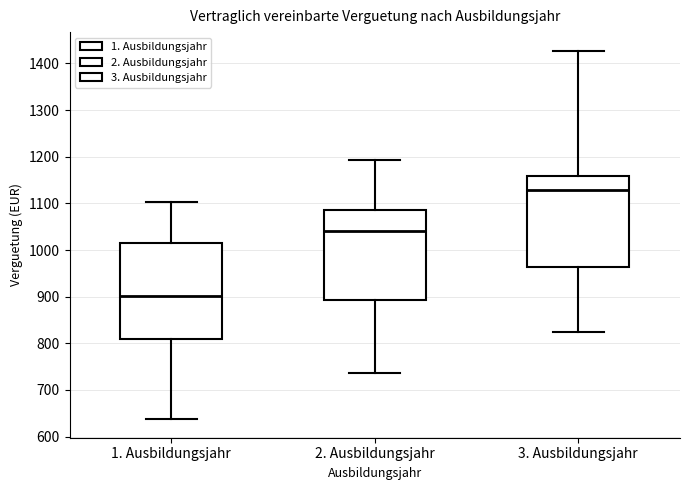

Which box's median line is the lowest?

1. Ausbildungsjahr